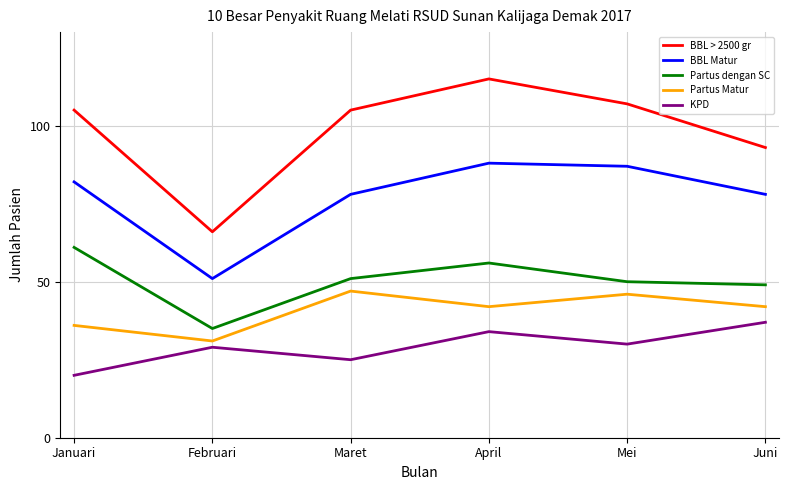

Read the Partus Matur value at Januari.

36